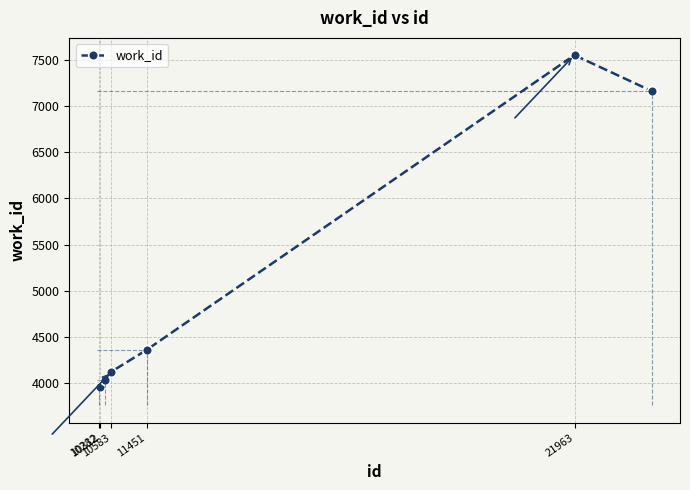

How many lines are shown in the chart?

1